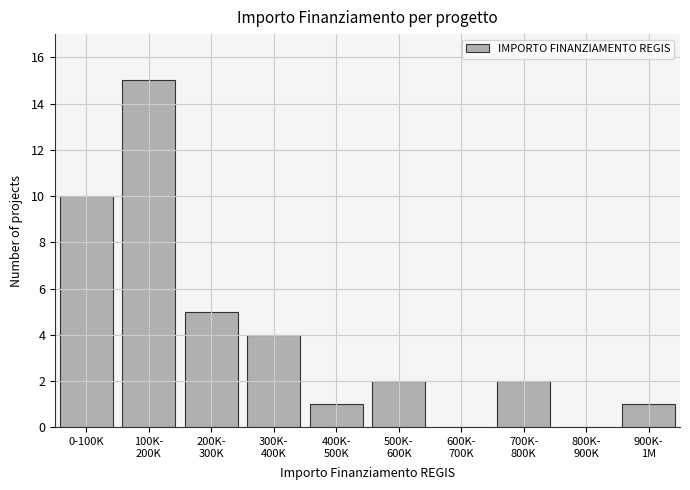

What is the greatest value displayed?

15